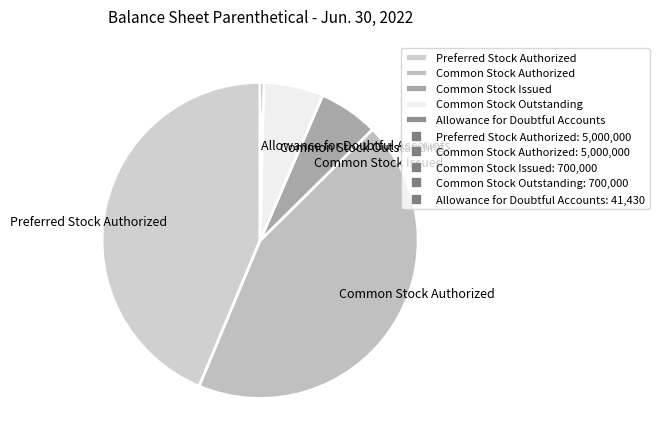

Do Preferred Stock Authorized and Allowance for Doubtful Accounts together represent more than half of the pie?

No